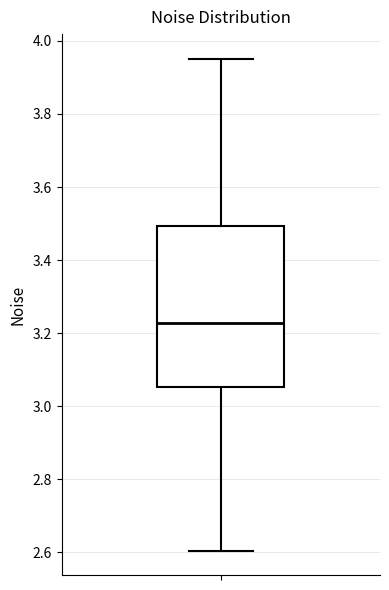

Read this box plot against the y-axis: the position of the median line, the range covered by the box, and the ends of both whiskers. The values are not printed on the chart, so give them approximately, as read against the axis.

median 3.22, box 3.06 to 3.50, whiskers 2.60 to 3.96